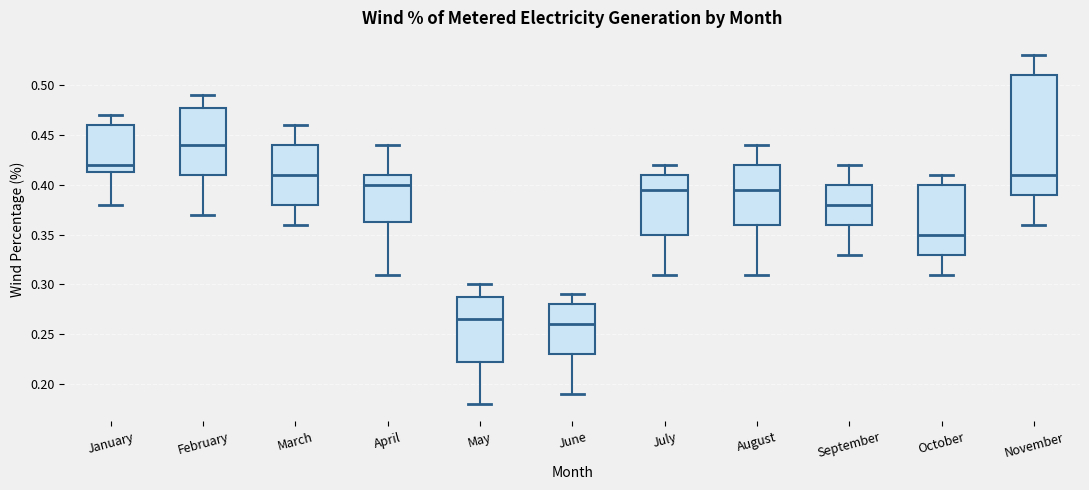

Which box's median line is the lowest?

June